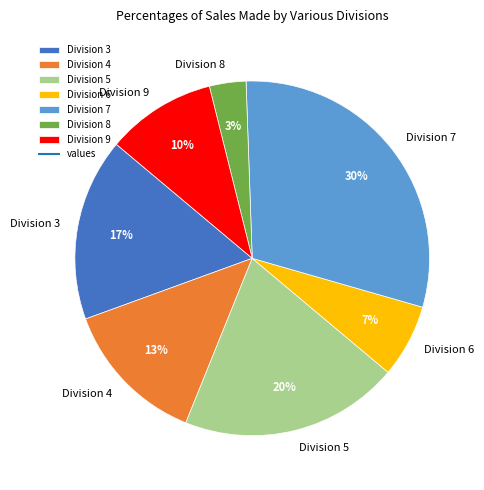

Which has a higher value, Division 9 or Division 5?

Division 5